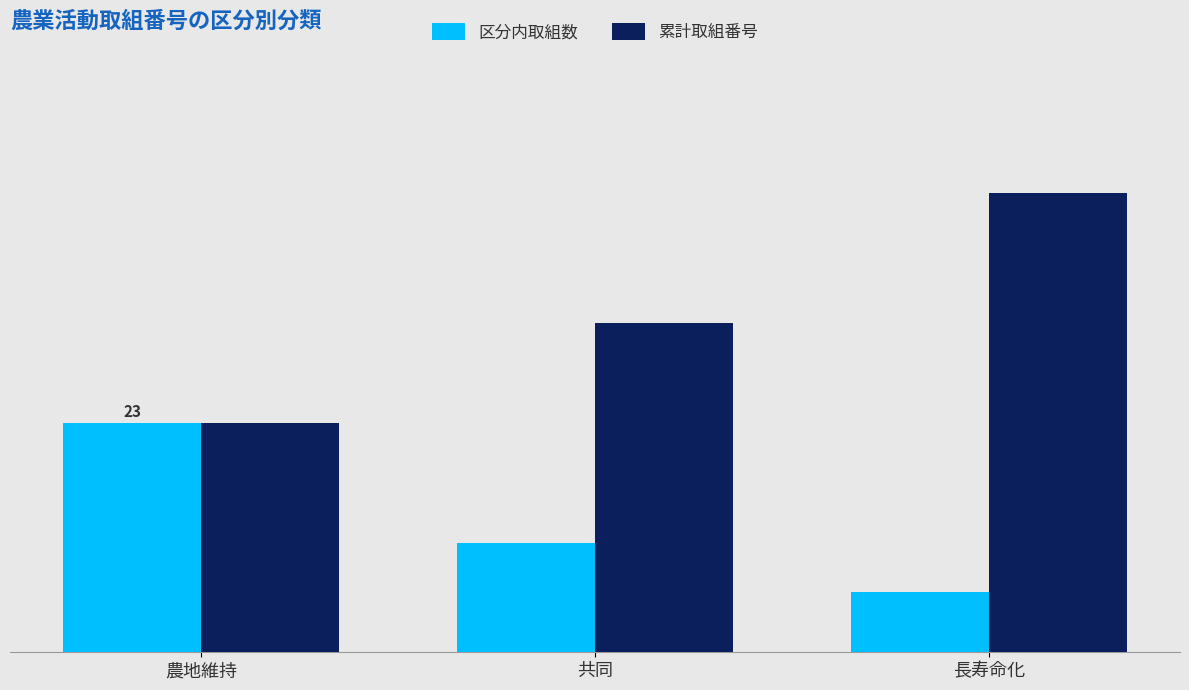

Which has a higher value, 共同 or 長寿命化?

共同